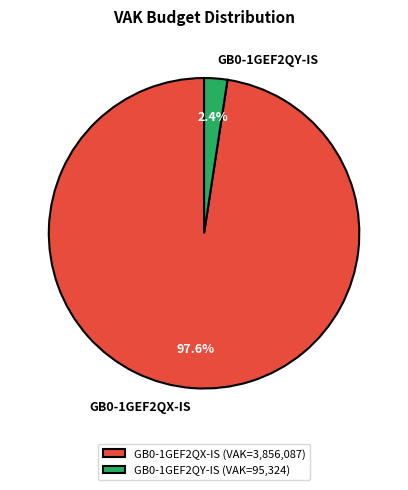

What is the largest slice in the pie chart?

GB0-1GEF2QX-IS